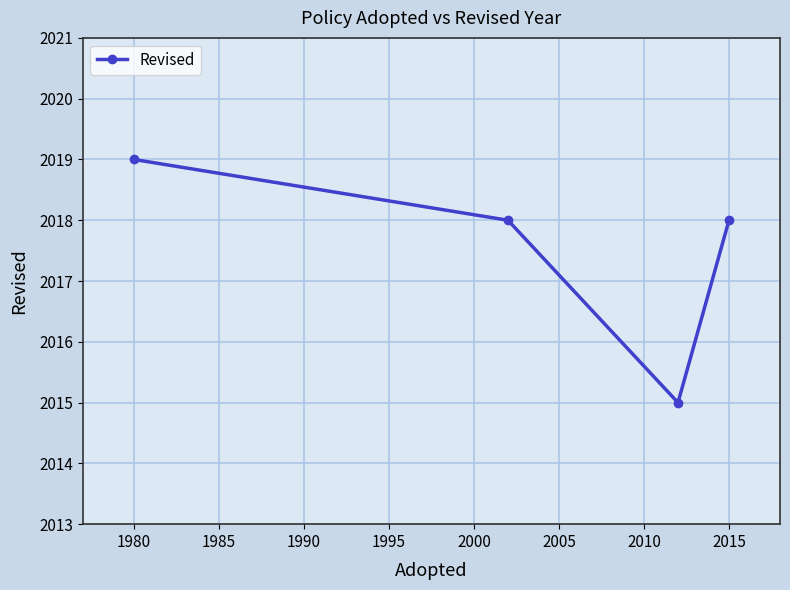

How many interior local valleys (lower than both neighbors) does the data have?

1